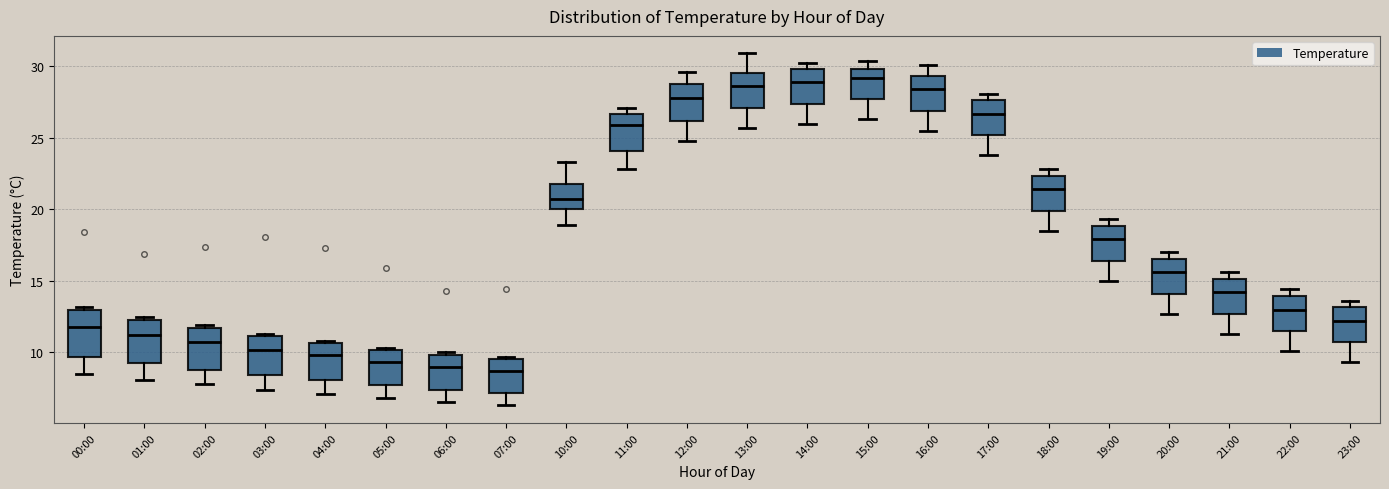

Reading left to right, read every box against the y-axis: the position of its median line, the range the box covers, and the ends of its whiskers. The values are not printed on the chart, so give them approximately, as read against the axis.

00:00: median 12.0, box 9.5 to 13.0, whiskers 8.5 to 13.0 (just above the box's upper edge)
01:00: median 11.0, box 9.5 to 12.5, whiskers 8.0 to 12.5 (just above the box's upper edge)
02:00: median 10.5, box 9.0 to 11.5, whiskers 8.0 to 12.0
03:00: median 10.0, box 8.5 to 11.0, whiskers 7.5 to 11.5
04:00: median 10.0, box 8.0 to 10.5, whiskers 7.0 to 11.0
05:00: median 9.5, box 7.5 to 10.0, whiskers 7.0 to 10.5
06:00: median 9.0, box 7.5 to 10.0, whiskers 6.5 to 10.0 (just above the box's upper edge)
07:00: median 8.5, box 7.0 to 9.5, whiskers 6.5 to 9.5
10:00: median 20.5, box 20.0 to 22.0, whiskers 19.0 to 23.5
11:00: median 26.0, box 24.0 to 26.5, whiskers 23.0 to 27.0
12:00: median 28.0, box 26.0 to 29.0, whiskers 25.0 to 29.5
13:00: median 28.5, box 27.0 to 29.5, whiskers 25.5 to 31.0
14:00: median 29.0, box 27.5 to 30.0, whiskers 26.0 to 30.0 (just above the box's upper edge)
15:00: median 29.0, box 27.5 to 30.0, whiskers 26.5 to 30.5
16:00: median 28.5, box 27.0 to 29.5, whiskers 25.5 to 30.0
17:00: median 26.5, box 25.0 to 27.5, whiskers 24.0 to 28.0
18:00: median 21.5, box 20.0 to 22.5, whiskers 18.5 to 23.0
19:00: median 18.0, box 16.5 to 19.0, whiskers 15.0 to 19.5
20:00: median 15.5, box 14.0 to 16.5, whiskers 12.5 to 17.0
21:00: median 14.0, box 12.5 to 15.0, whiskers 11.5 to 15.5
22:00: median 13.0, box 11.5 to 14.0, whiskers 10.0 to 14.5
23:00: median 12.0, box 10.5 to 13.0, whiskers 9.5 to 13.5